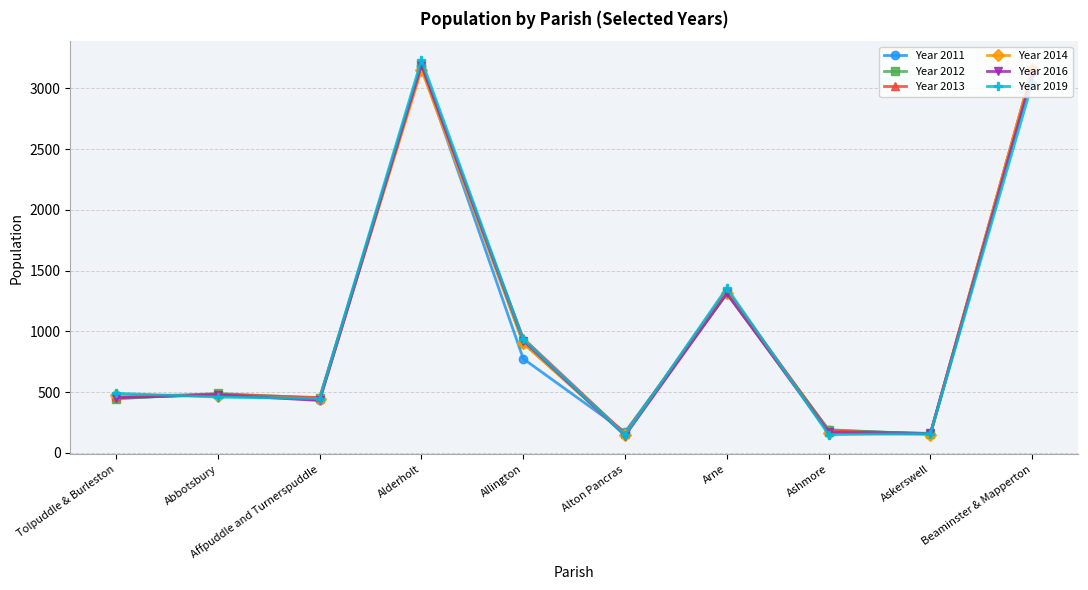

Is this an area chart (filled region under the line)?

No